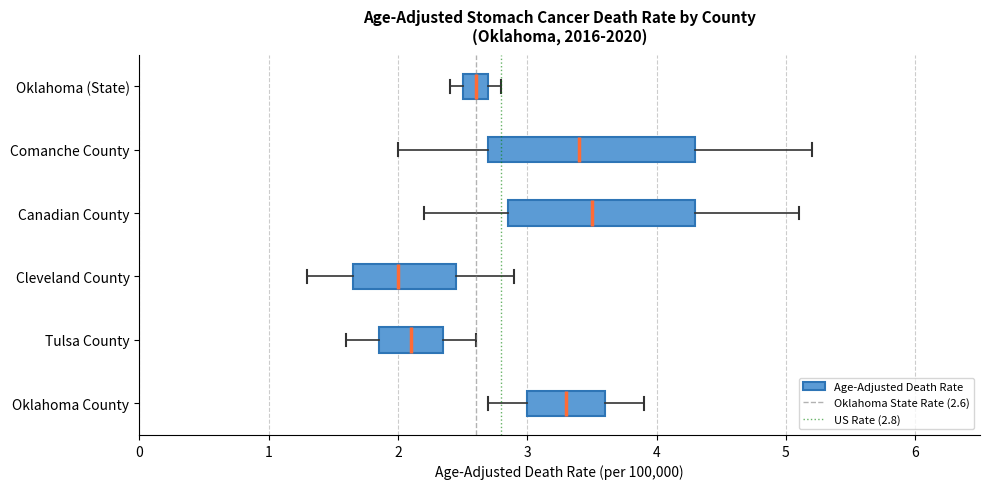

Which box has the furthest to the left median line?

Cleveland County